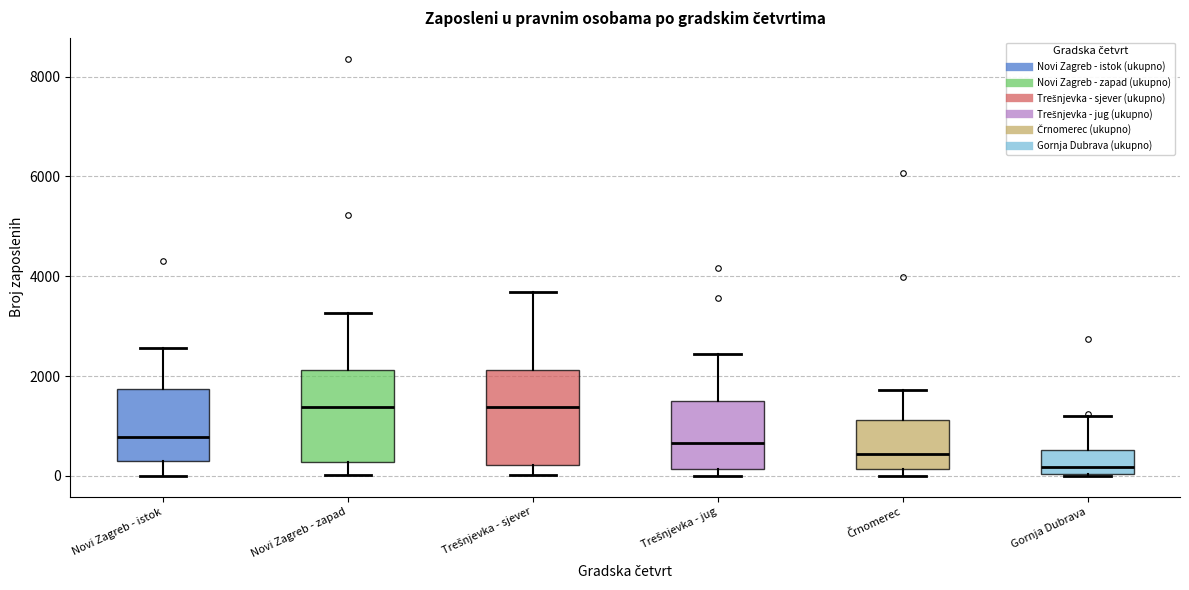

Reading left to right, transcribe this box plot: for each box, give where its median line is, the range the box spans, and where its two whiskers end, as read against the y-axis. The values are not printed on the chart, so give them approximately, as read against the axis.

Novi Zagreb - istok: median 800, box 400 to 1800, whiskers 0 to 2600
Novi Zagreb - zapad: median 1400, box 200 to 2200, whiskers 0 to 3200
Trešnjevka - sjever: median 1400, box 200 to 2200, whiskers 0 to 3600
Trešnjevka - jug: median 600, box 200 to 1600, whiskers 0 to 2400
Črnomerec: median 400, box 200 to 1200, whiskers 0 to 1800
Gornja Dubrava: median 200, box 0 to 600, whiskers 0 to 1200